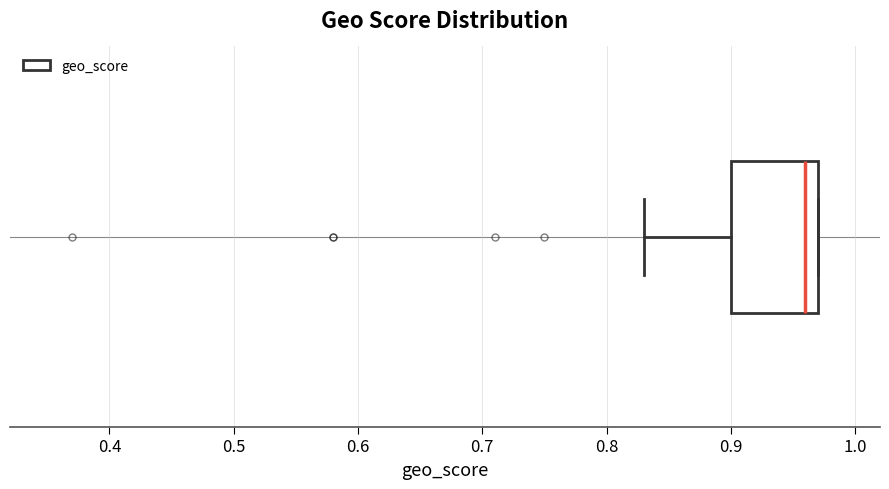

Transcribe this box plot: give where the median line is, the range the box spans, and where the two whiskers end, as read against the x-axis. The values are not printed on the chart, so give them approximately, as read against the axis.

median 0.96, box 0.90 to 0.97, whiskers 0.83 to 0.97